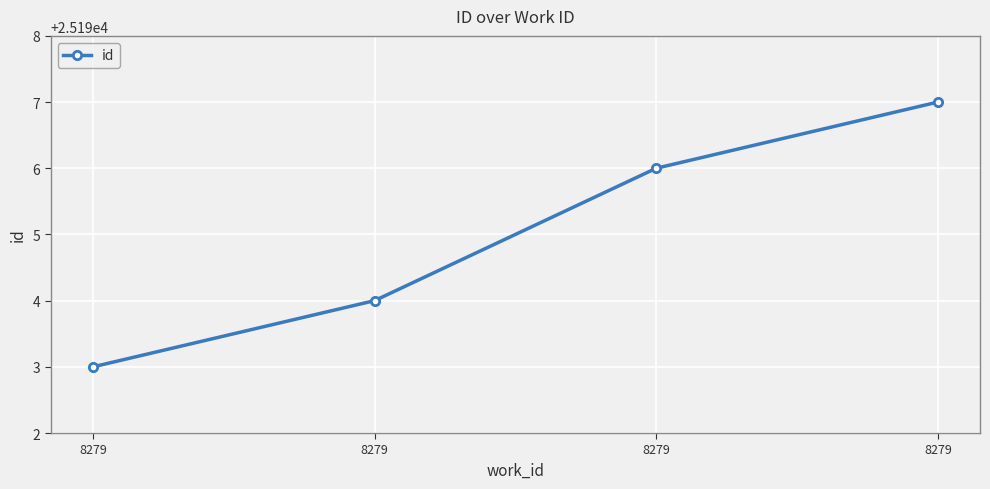

How many data points are less than 25196?

2